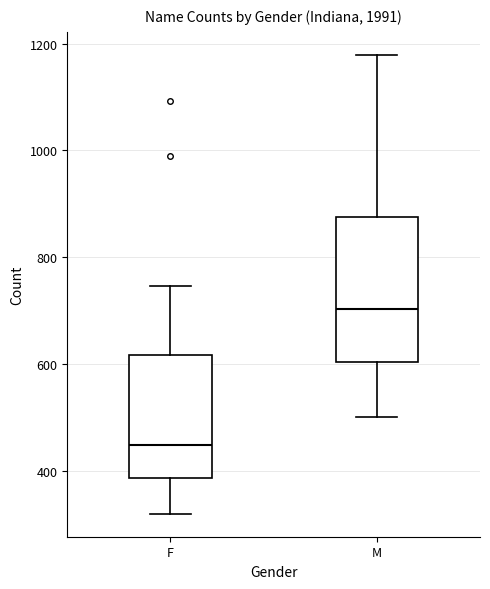

Which box has the lowest median line?

F